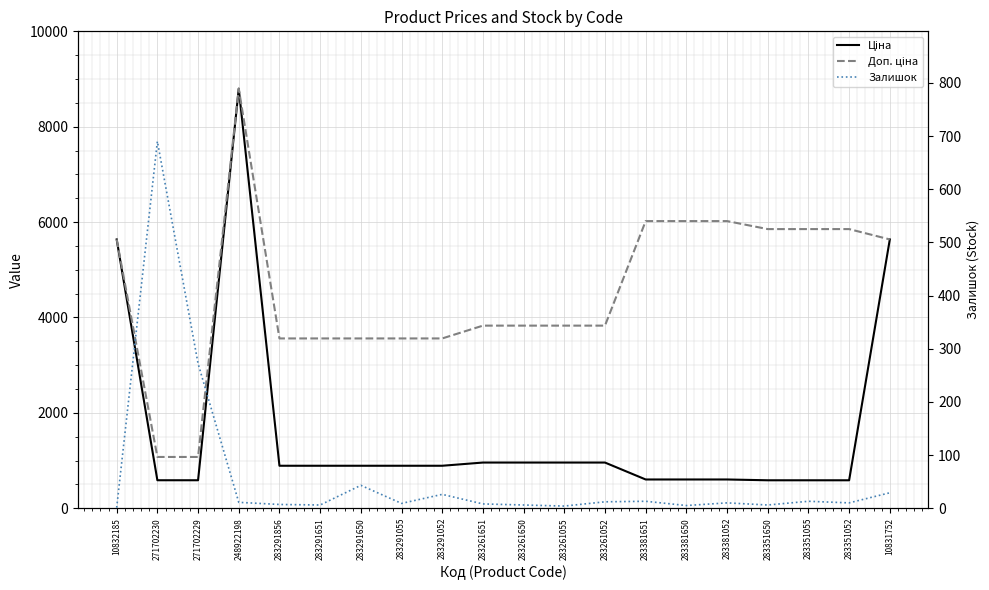

What position from the left is 283291055?

8